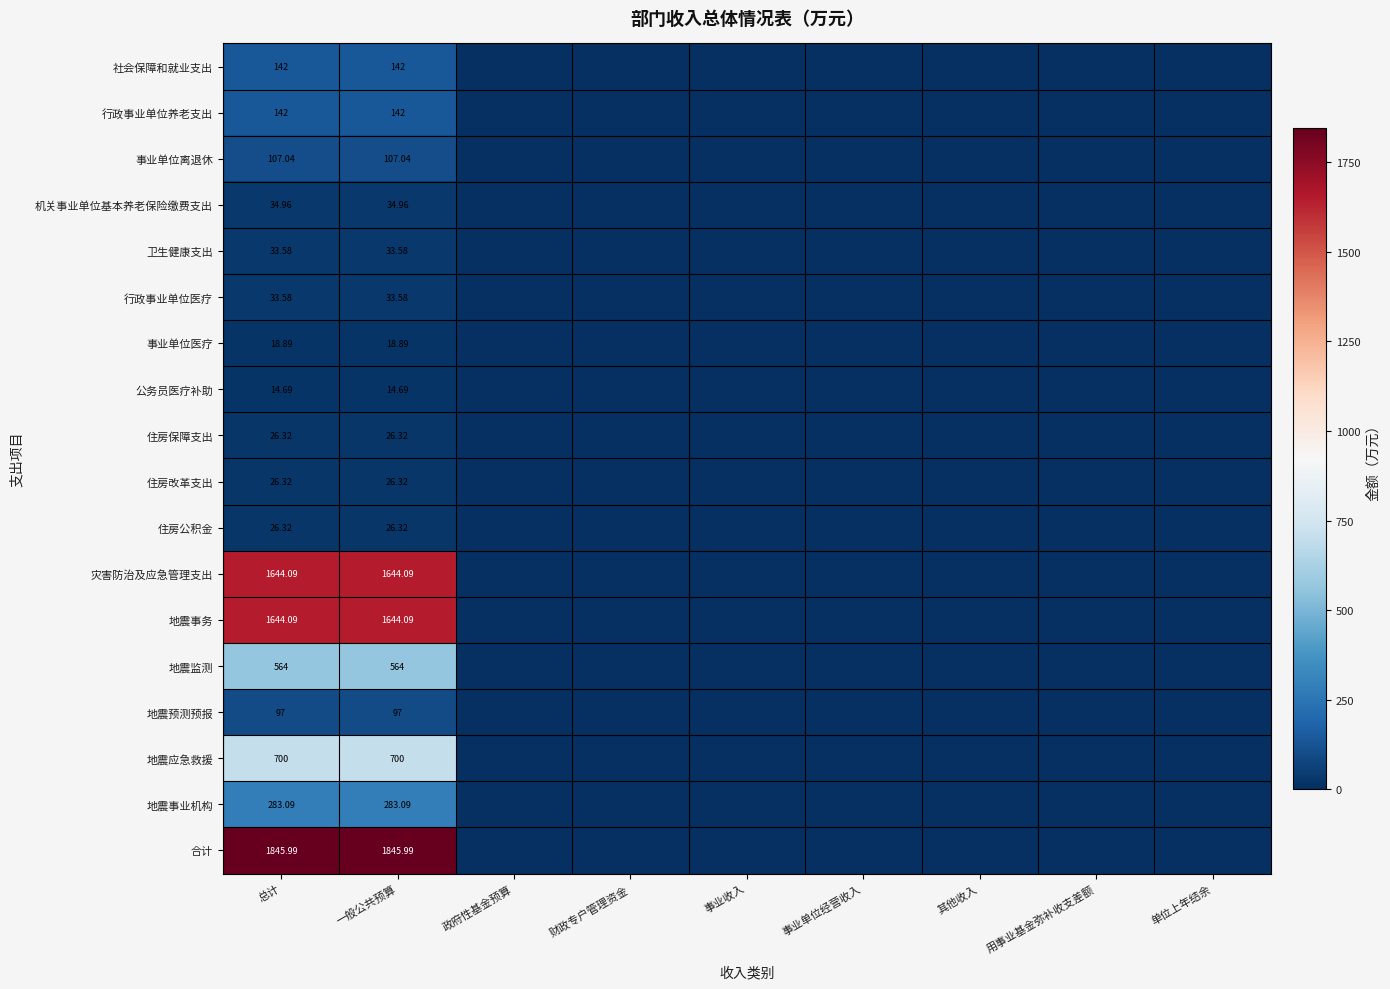

Is it true that 行政事业单位养老支出 equals 0.0 at 财政专户管理资金?

True